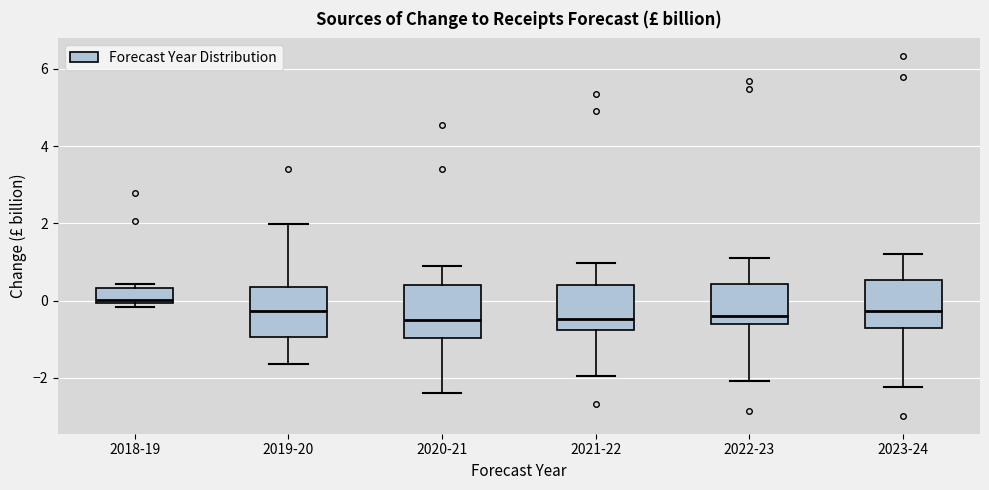

Where is the lower edge of the box for 2021-22 on the y-axis? The values are not printed on the chart, so give them approximately, as read against the axis.

-0.8